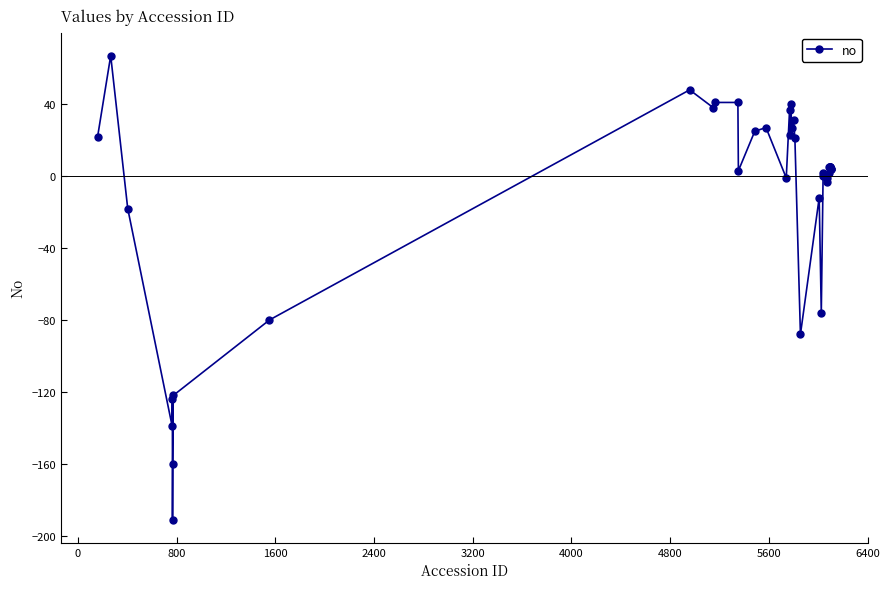

What is the minimum value shown in the chart?

-191